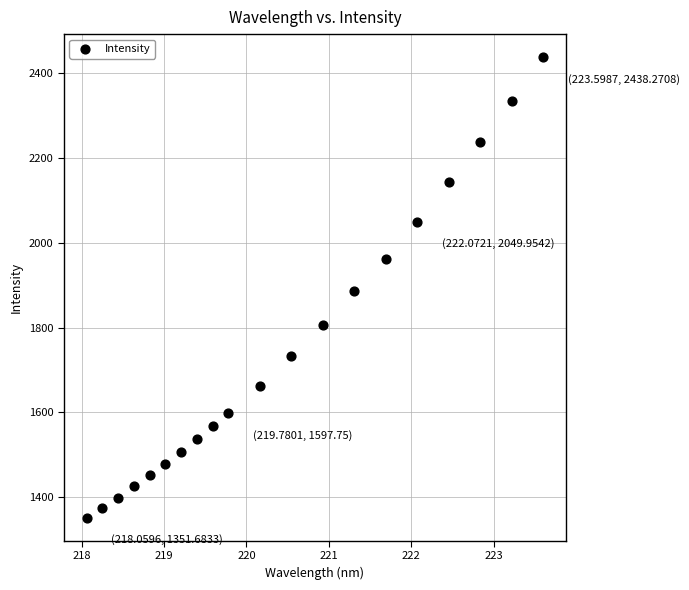

What is the range of Y values (max minus min)?

1086.6